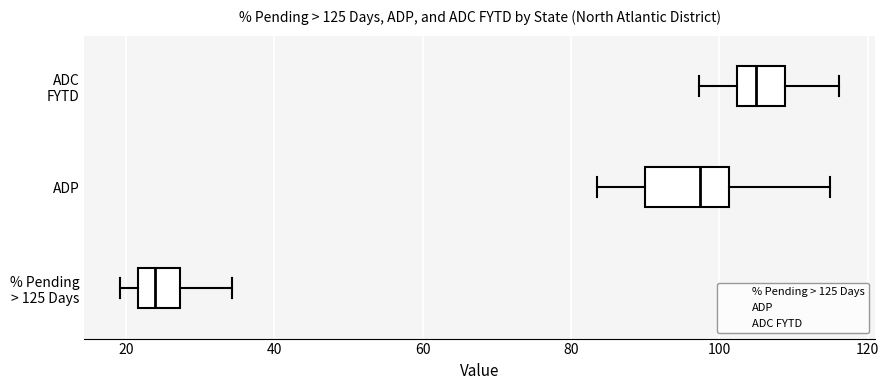

Where does the left whisker of the box for % Pending > 125 Days end on the x-axis? The values are not printed on the chart, so give them approximately, as read against the axis.

20